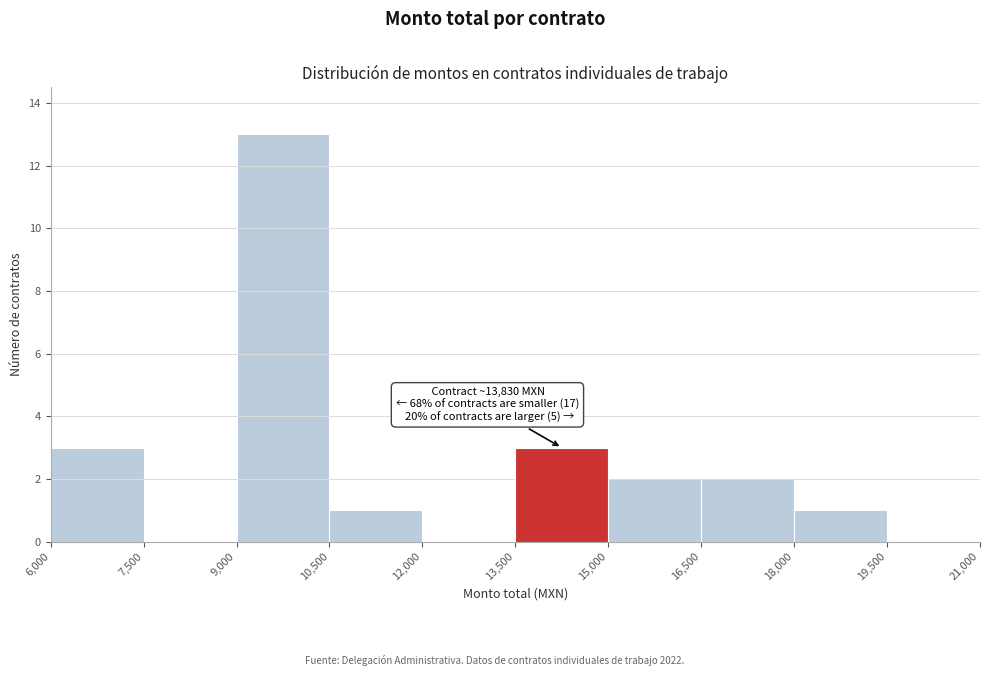

Which range on the x-axis has the tallest bar?

9,000 to 10,500